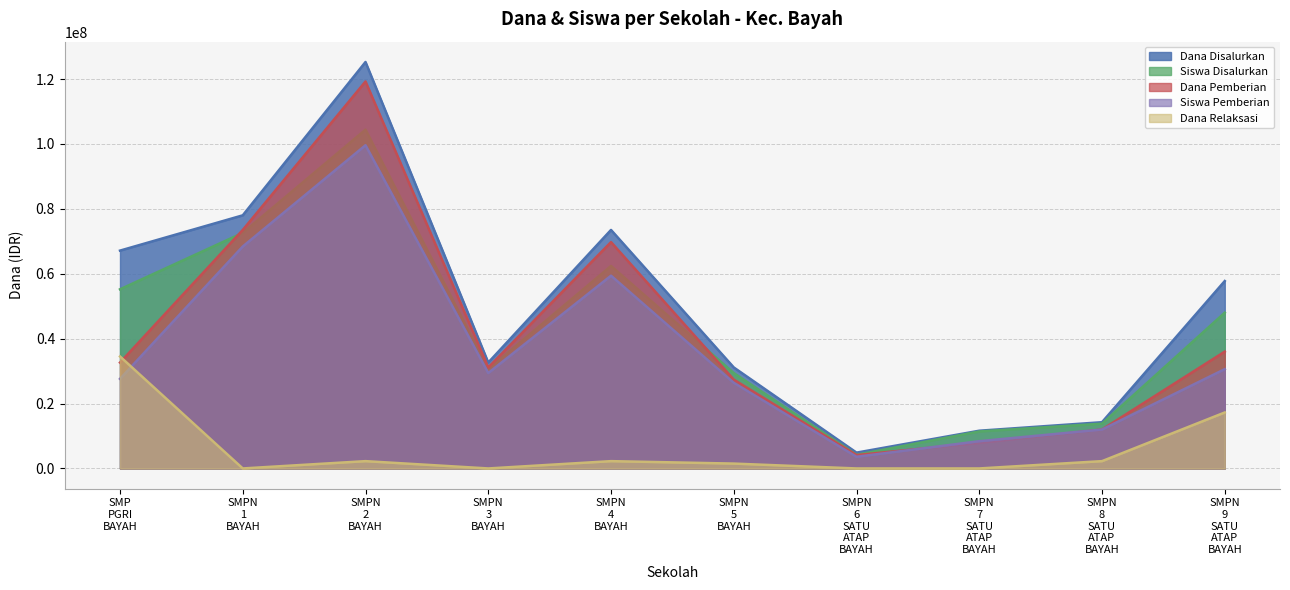

What is the lowest value of the Siswa Pemberian series?

3600000